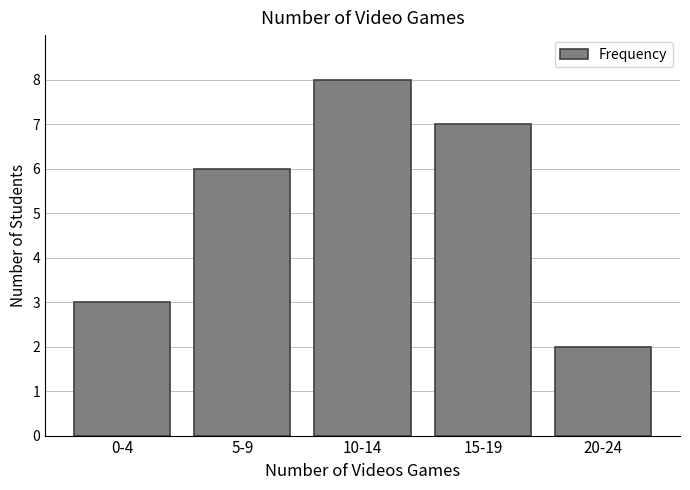

Reading left to right, transcribe all the data shown in this chart.

0-4=3	5-9=6	10-14=8	15-19=7	20-24=2